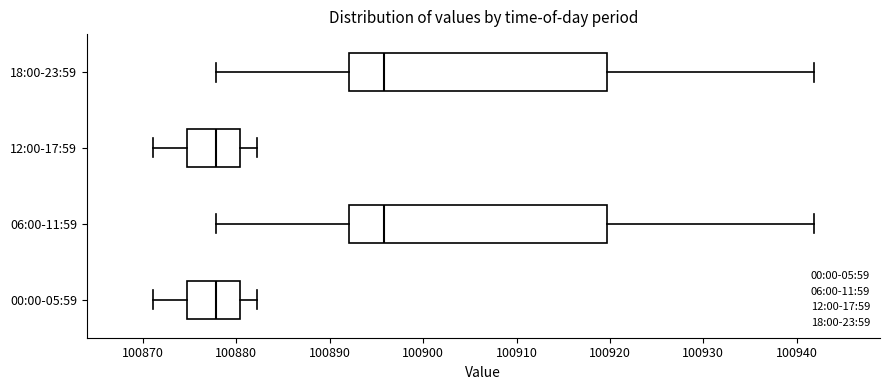

Reading bottom to top, read every box against the x-axis: the position of its median line, the range the box covers, and the ends of its whiskers. The values are not printed on the chart, so give them approximately, as read against the axis.

00:00-05:59: median 100878, box 100875 to 100880, whiskers 100871 to 100882
06:00-11:59: median 100896, box 100892 to 100920, whiskers 100878 to 100942
12:00-17:59: median 100878, box 100875 to 100880, whiskers 100871 to 100882
18:00-23:59: median 100896, box 100892 to 100920, whiskers 100878 to 100942